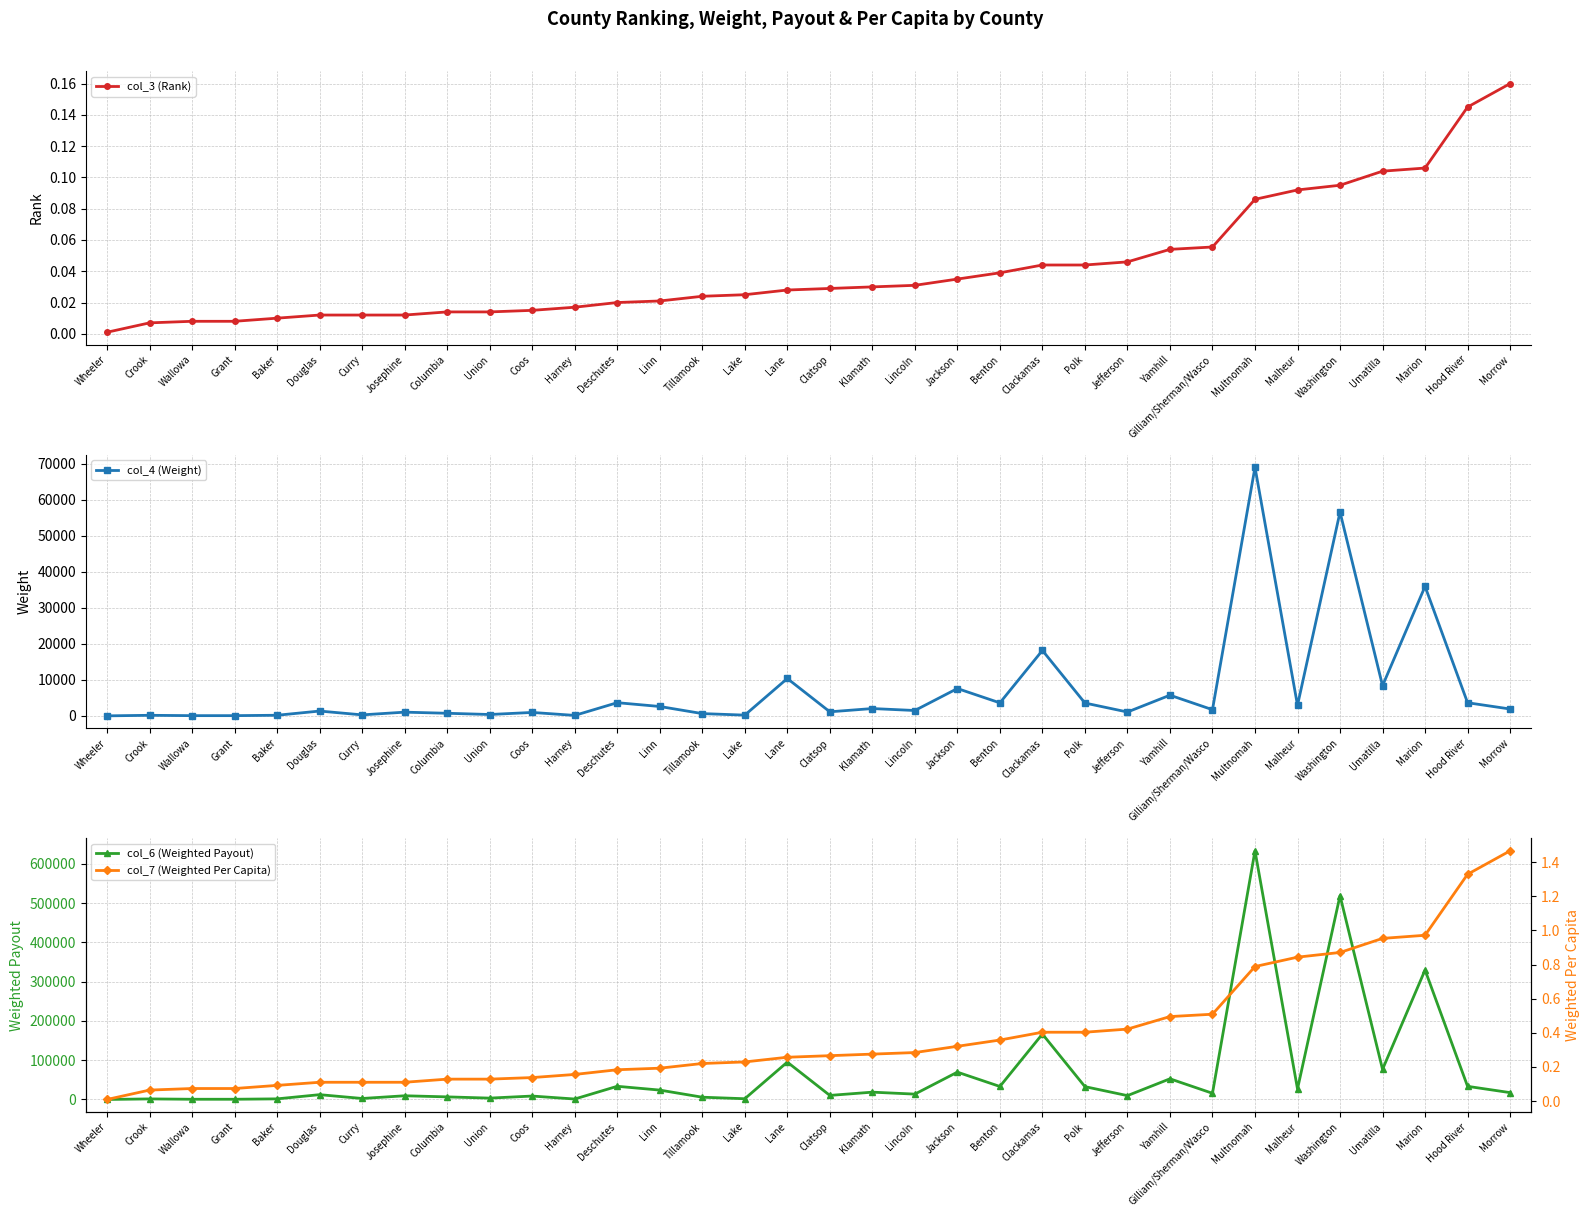

True or false: col_6 (Weighted Payout) and col_3 (Rank) cross at least once.

False